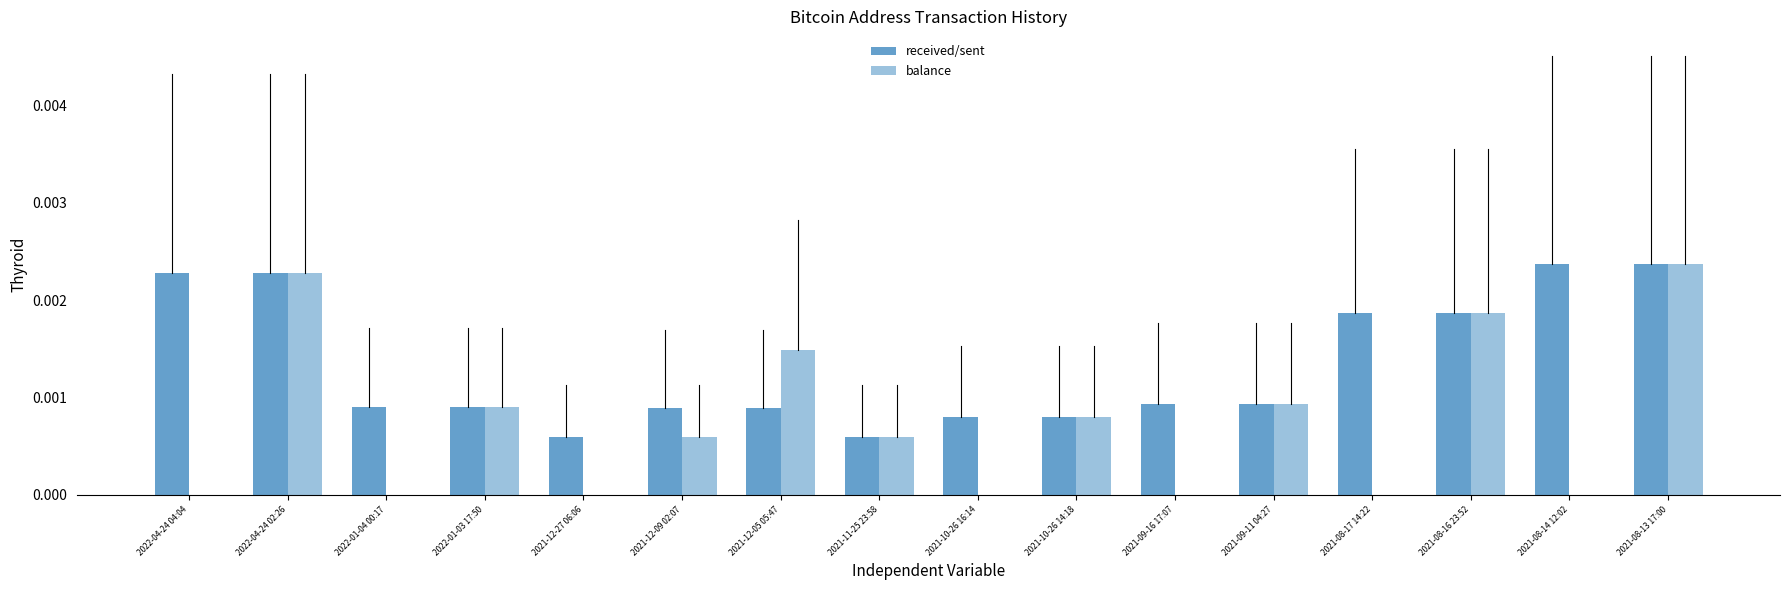

How many categories are shown in the chart?

16